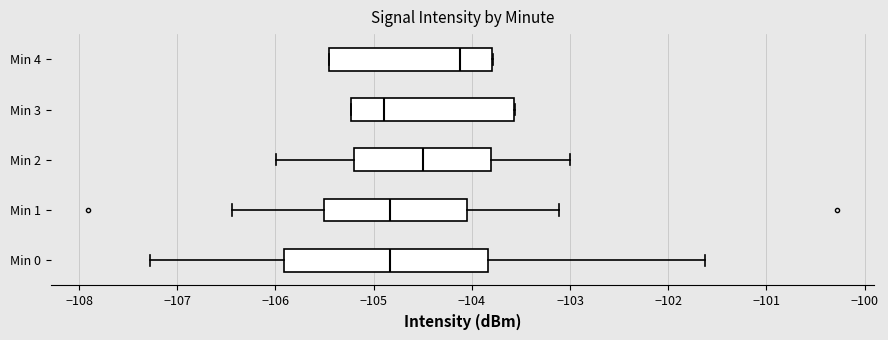

Which box is the widest, from its left edge to its right edge?

Min 0